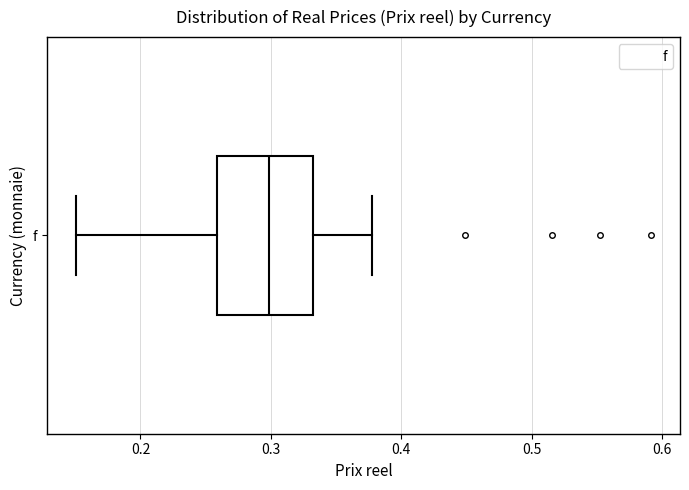

Where does the left whisker of the box for f end on the x-axis? The values are not printed on the chart, so give them approximately, as read against the axis.

0.15